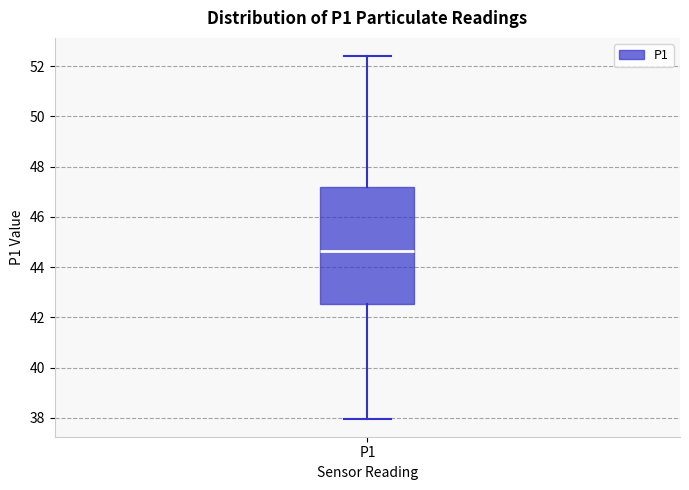

Read this box plot against the y-axis: the position of the median line, the range covered by the box, and the ends of both whiskers. The values are not printed on the chart, so give them approximately, as read against the axis.

median 44.6, box 42.6 to 47.2, whiskers 38.0 to 52.4